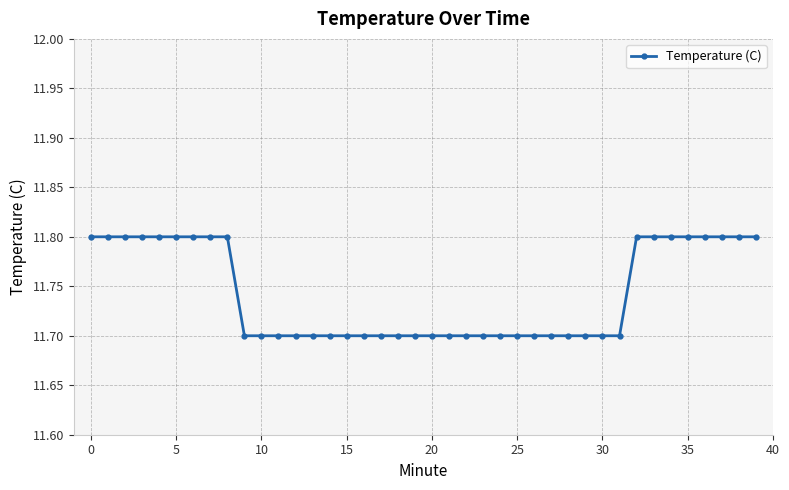

What is the smallest value displayed?

11.7